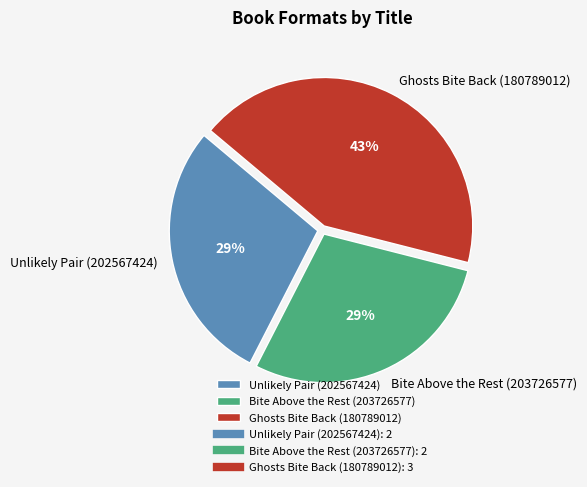

Which slice is the largest?

Ghosts Bite Back (180789012)